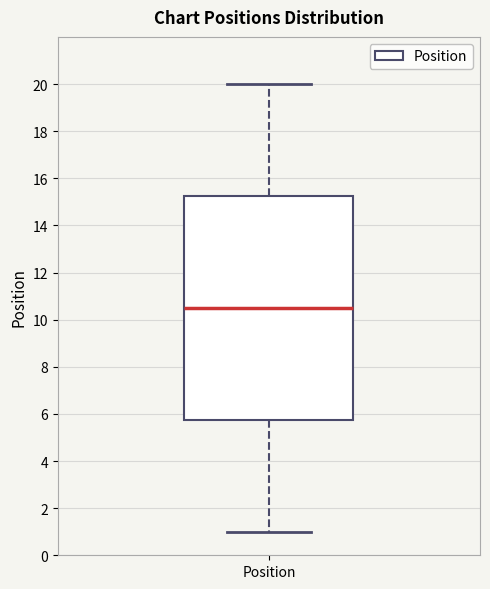

Read this box plot against the y-axis: the position of the median line, the range covered by the box, and the ends of both whiskers. The values are not printed on the chart, so give them approximately, as read against the axis.

median 10.6, box 5.8 to 15.2, whiskers 1.0 to 20.0